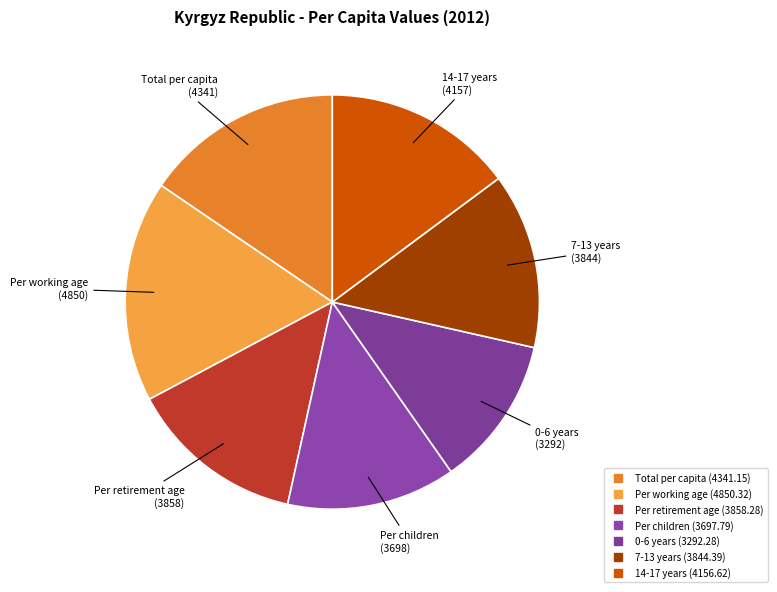

Is the sum of 0-6 years and 7-13 years greater than half?

No